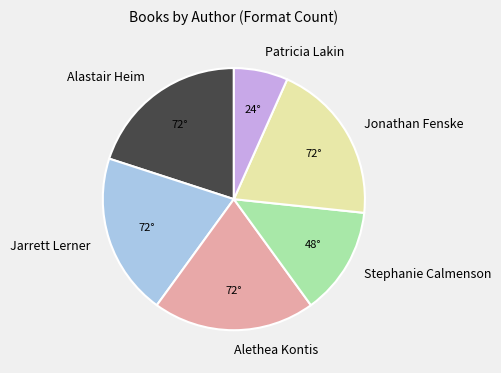

What is the smallest slice in the pie chart?

Patricia Lakin